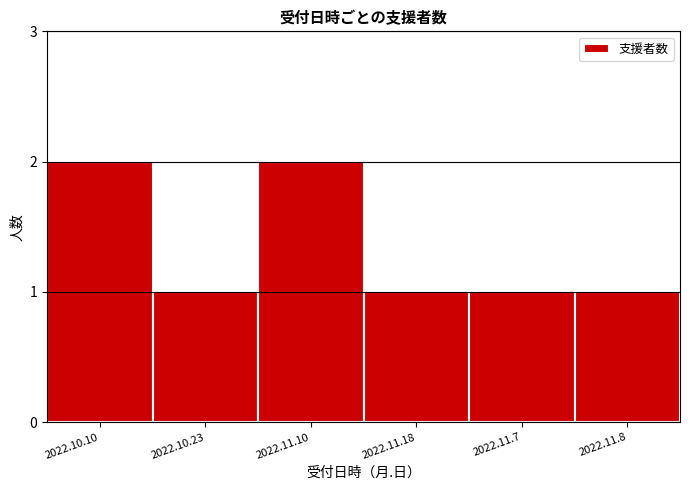

Reading left to right, extract all data points from this chart.

2	1	2	1	1	1